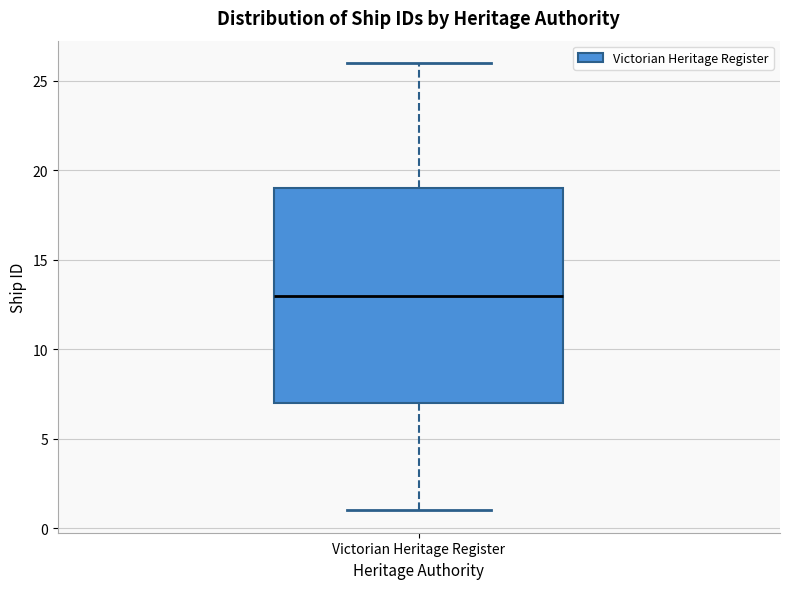

Transcribe this box plot: give where the median line is, the range the box spans, and where the two whiskers end, as read against the y-axis. The values are not printed on the chart, so give them approximately, as read against the axis.

median 13, box 7 to 19, whiskers 1 to 26